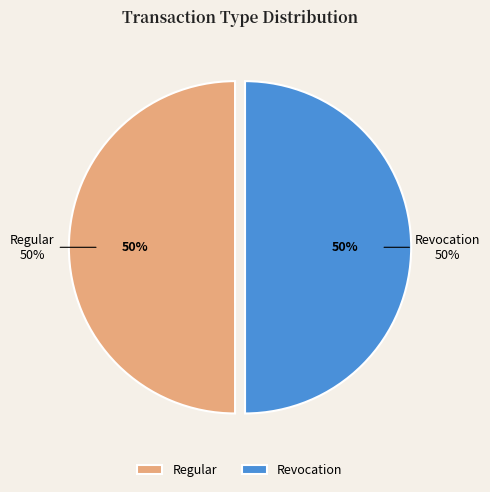

The Revocation slice represents 50% of the pie. True or false?

True